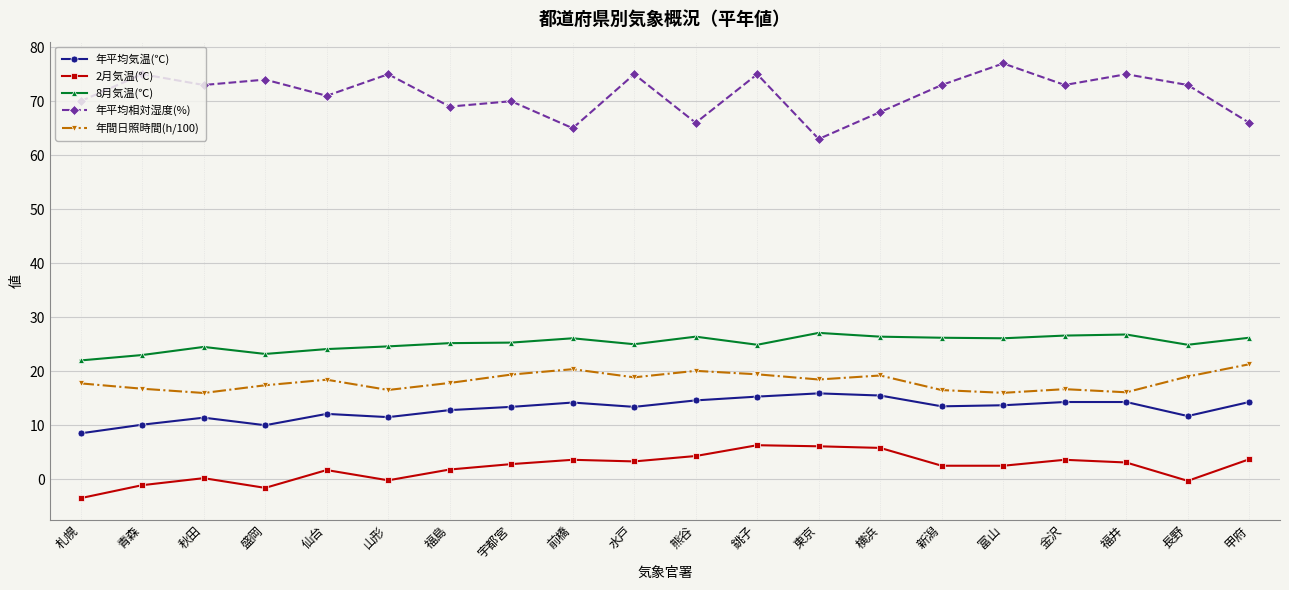

How many distinct data groups are displayed?

5